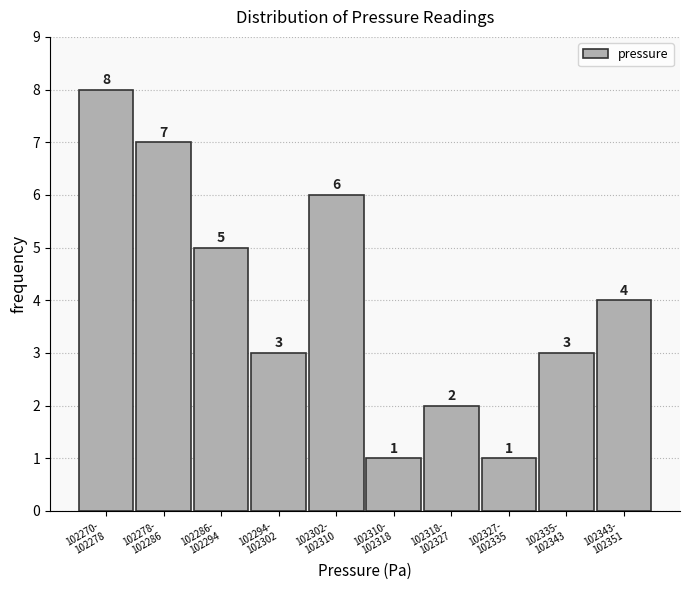

Reading right to left, list all the values displayed in this chart.

4	3	1	2	1	6	3	5	7	8